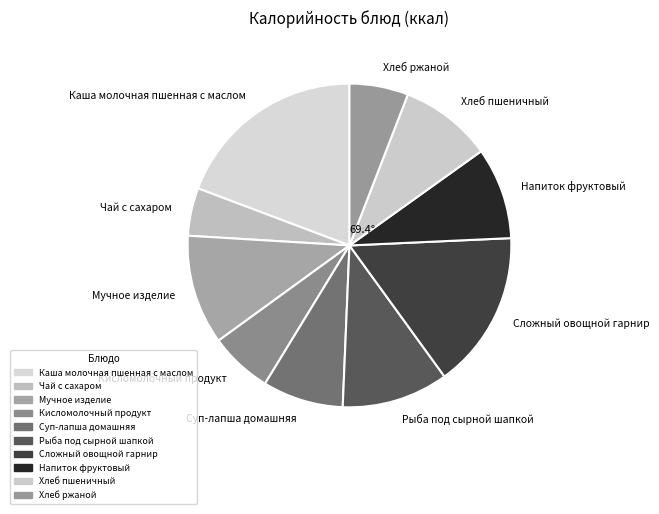

Is Чай с сахаром the majority of the pie?

No